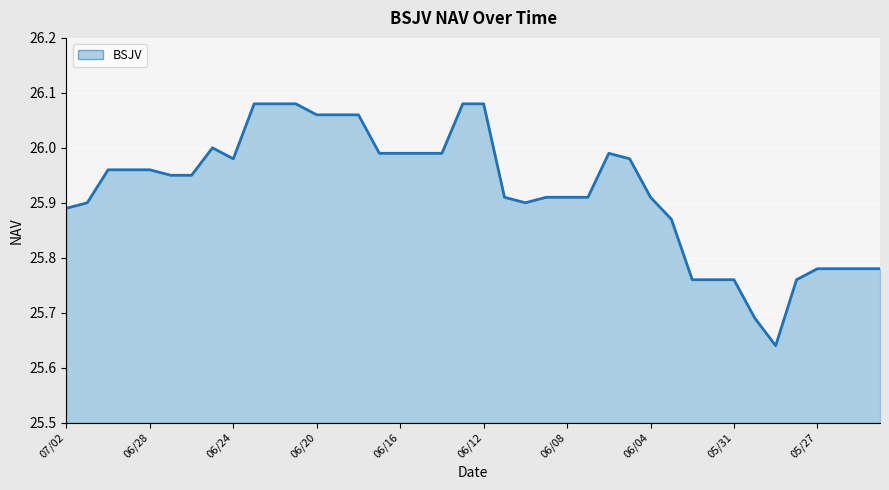

What is the difference between the maximum and minimum values?

0.4